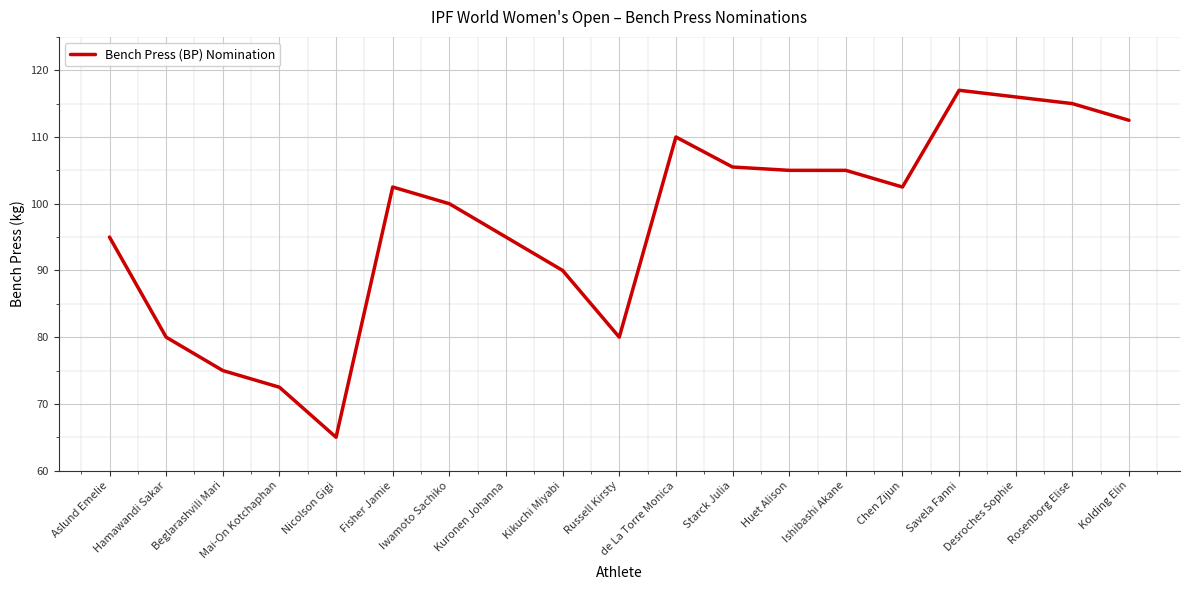

True or false: the data has more than 0 interior local peaks.

True